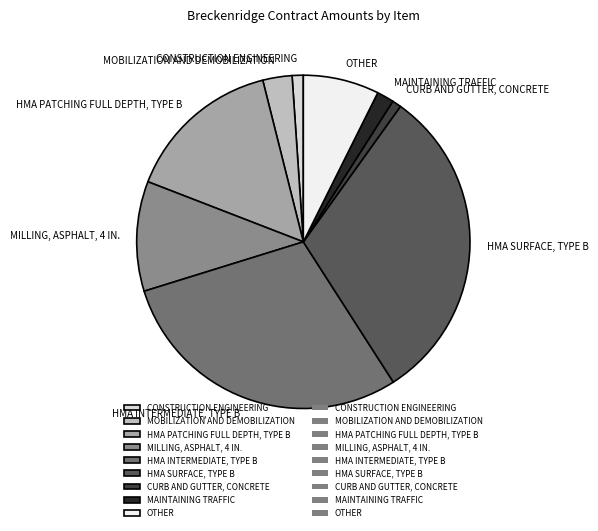

Is the sum of CURB AND GUTTER, CONCRETE and MAINTAINING TRAFFIC greater than half?

No